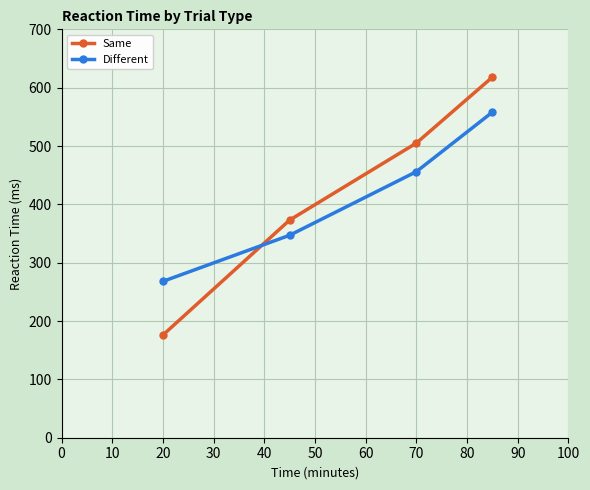

What is the value of the Different point at the 2nd from the left?

347